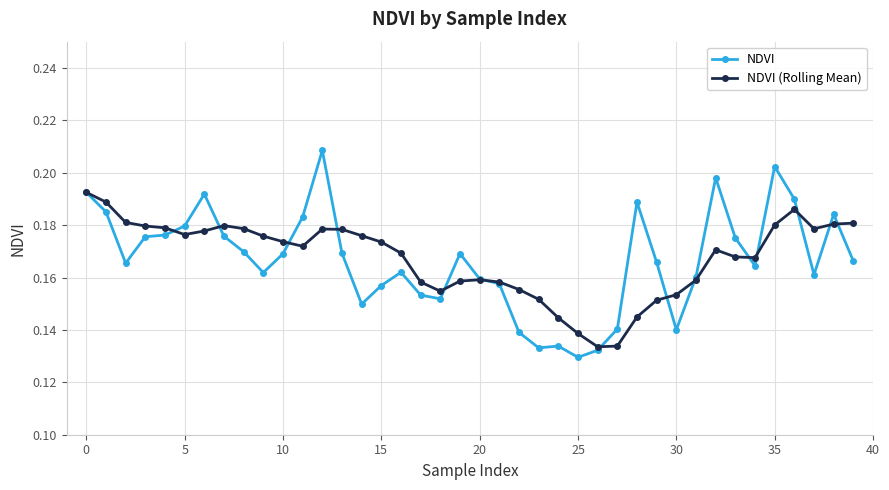

Which series has the widest spread of values?

NDVI